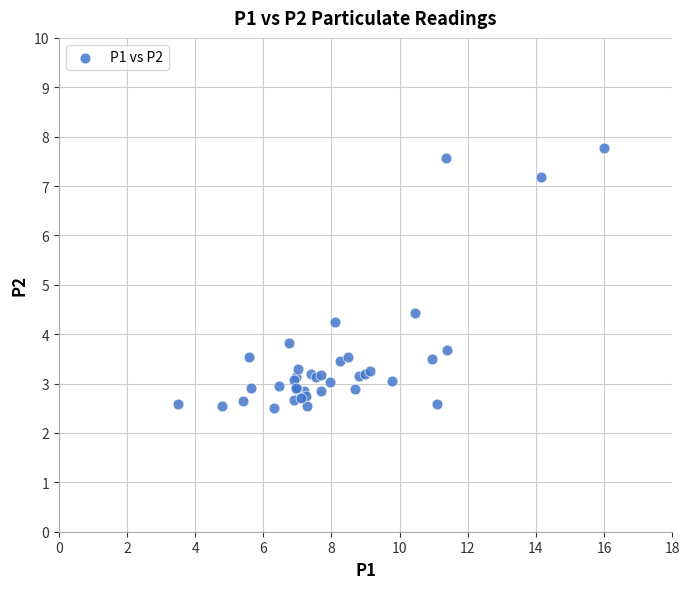

What Y value in the scatter plot is closest to 5?

4.4